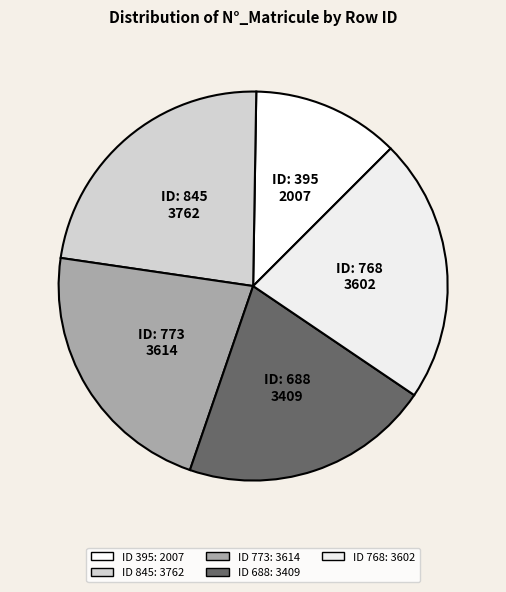

Count the number of slices in the pie.

5